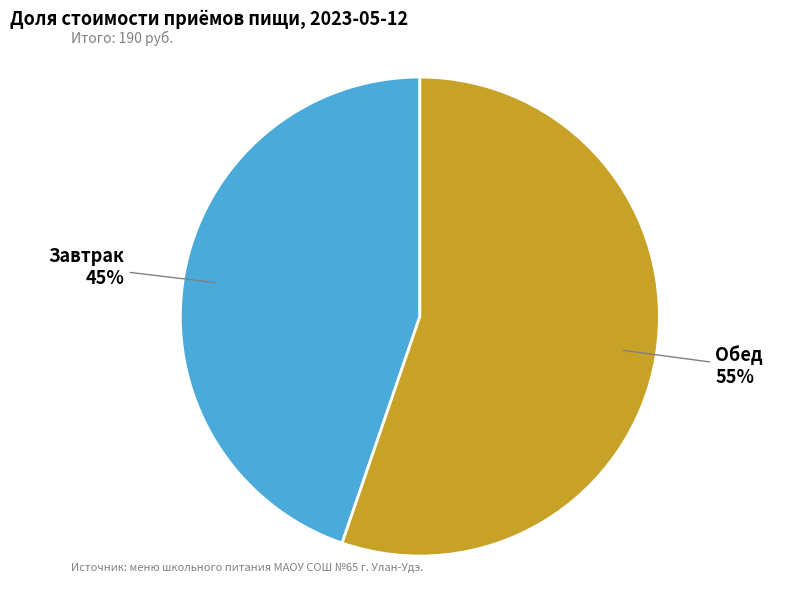

To the nearest percent, what is the average slice percentage?

50%